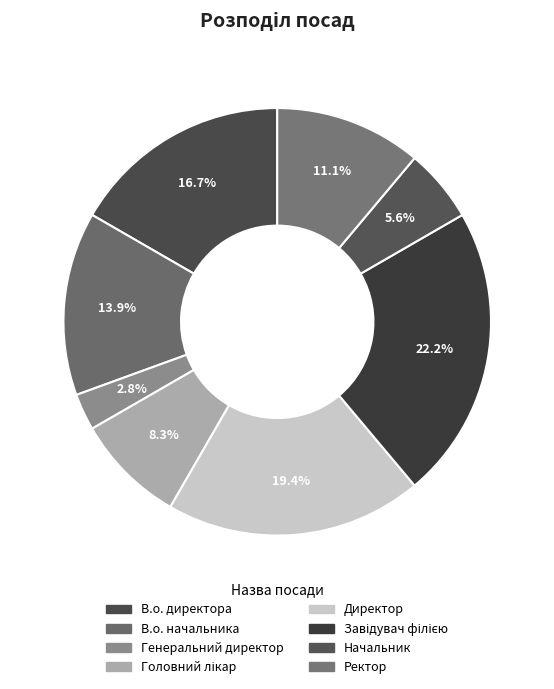

Rank the categories by value from lowest to highest.

Генеральний директор, Начальник, Головний лікар, Ректор, В.о. начальника, В.о. директора, Директор, Завідувач філією